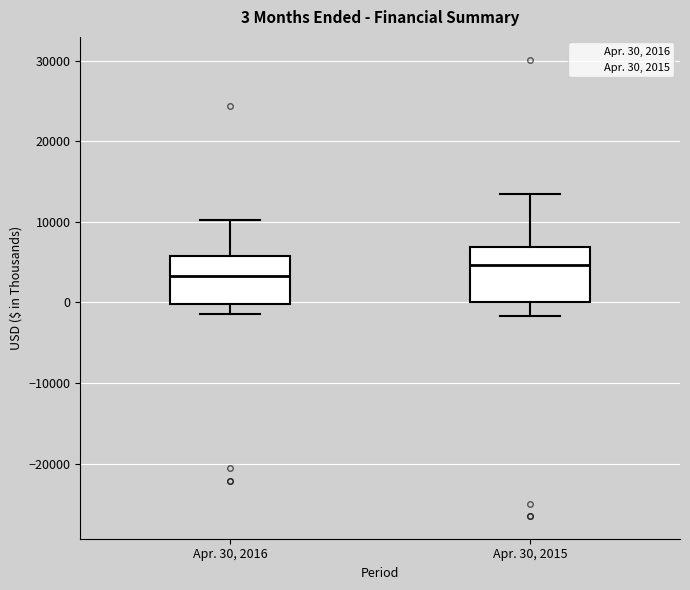

Which box's median line is the highest?

Apr. 30, 2015